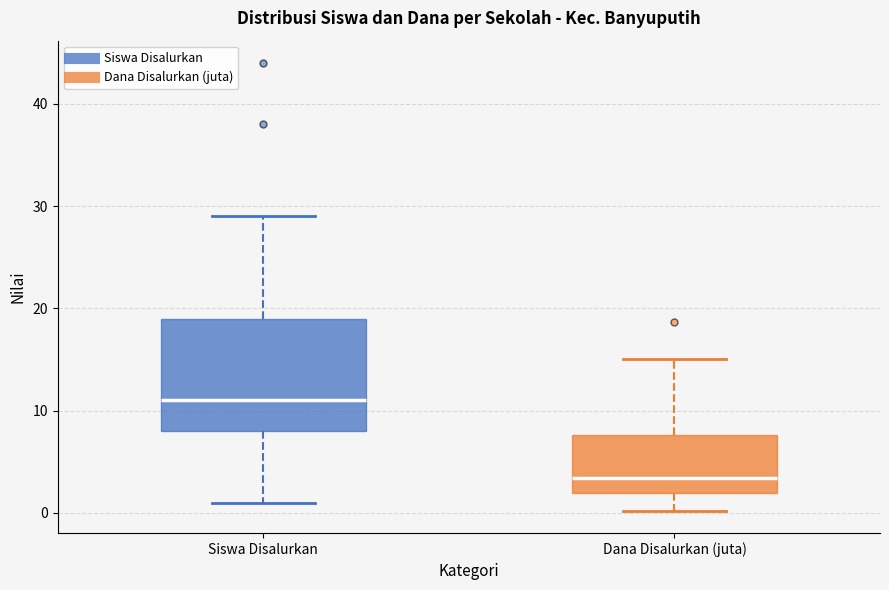

Reading left to right, transcribe this box plot: for each box, give where its median line is, the range the box spans, and where its two whiskers end, as read against the y-axis. The values are not printed on the chart, so give them approximately, as read against the axis.

Siswa Disalurkan: median 11, box 8 to 19, whiskers 1 to 29
Dana Disalurkan (juta): median 3, box 2 to 8, whiskers 0 to 15